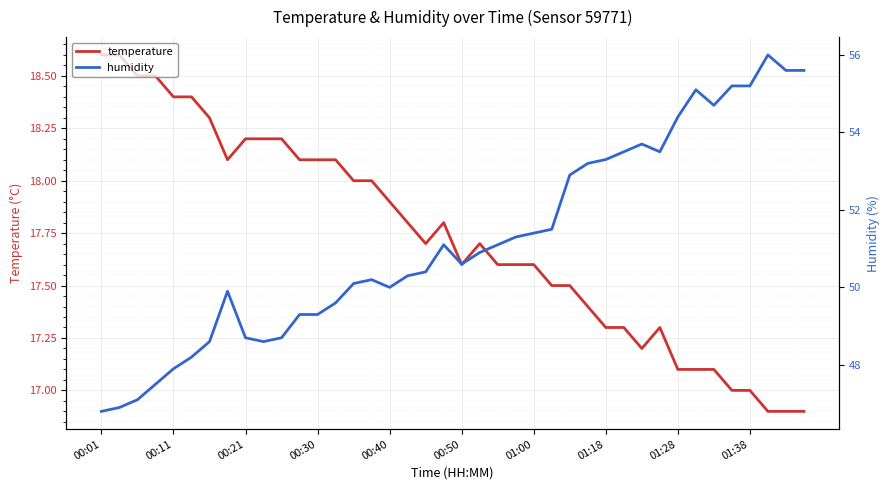

True or false: temperature and humidity intersect in this chart.

False